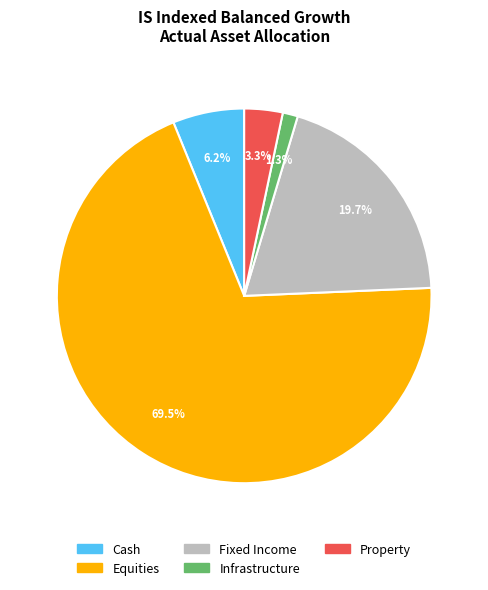

The Cash slice represents 16% of the pie. True or false?

False